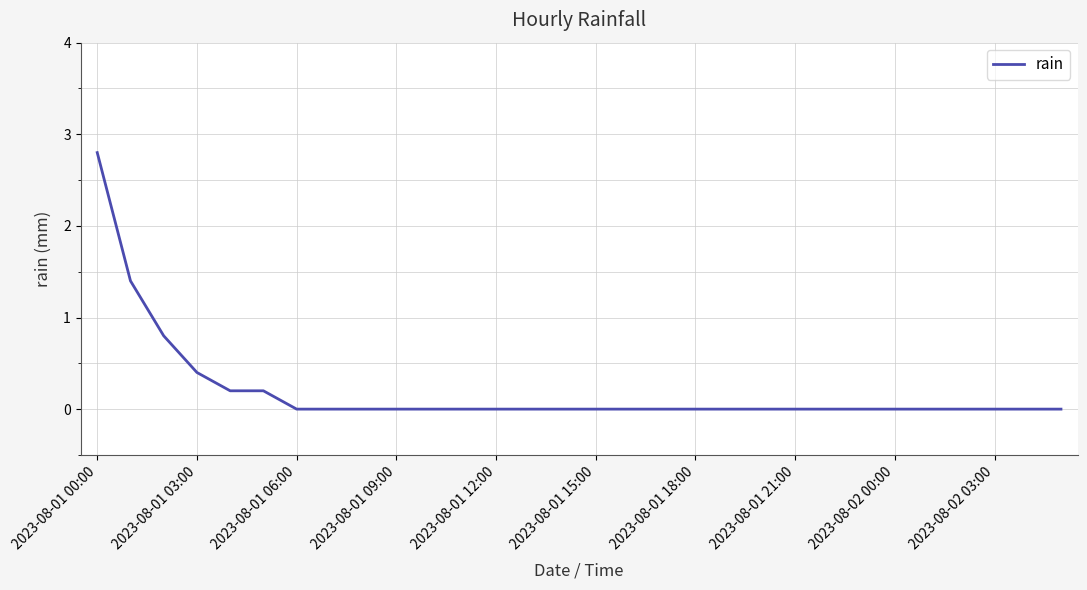

What is the difference between the maximum and minimum values?

2.8